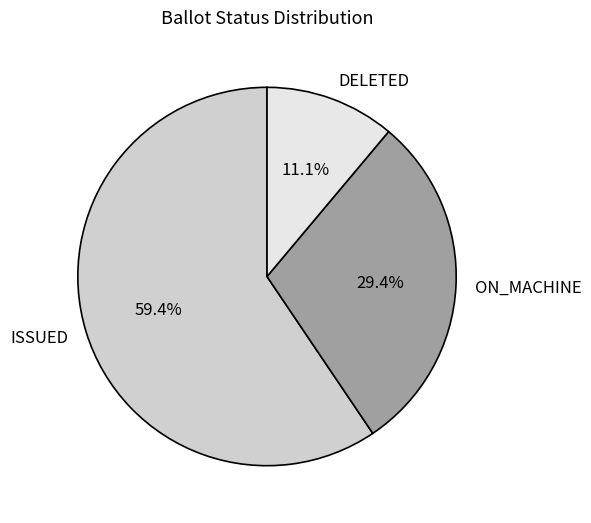

Combined, do DELETED and ISSUED account for over 50%?

Yes